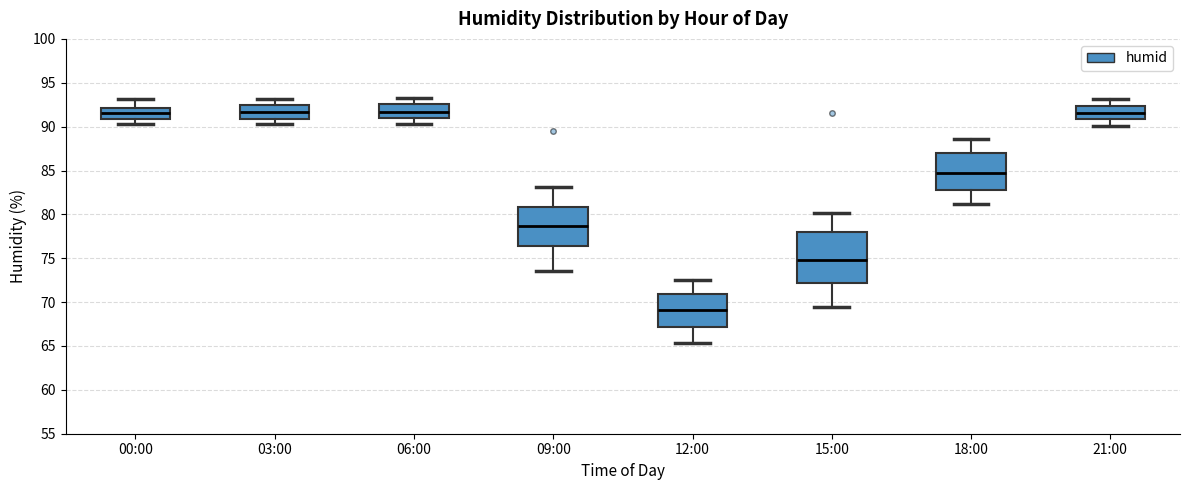

Where does the lower whisker of the box for 15:00 end on the y-axis? The values are not printed on the chart, so give them approximately, as read against the axis.

69.5